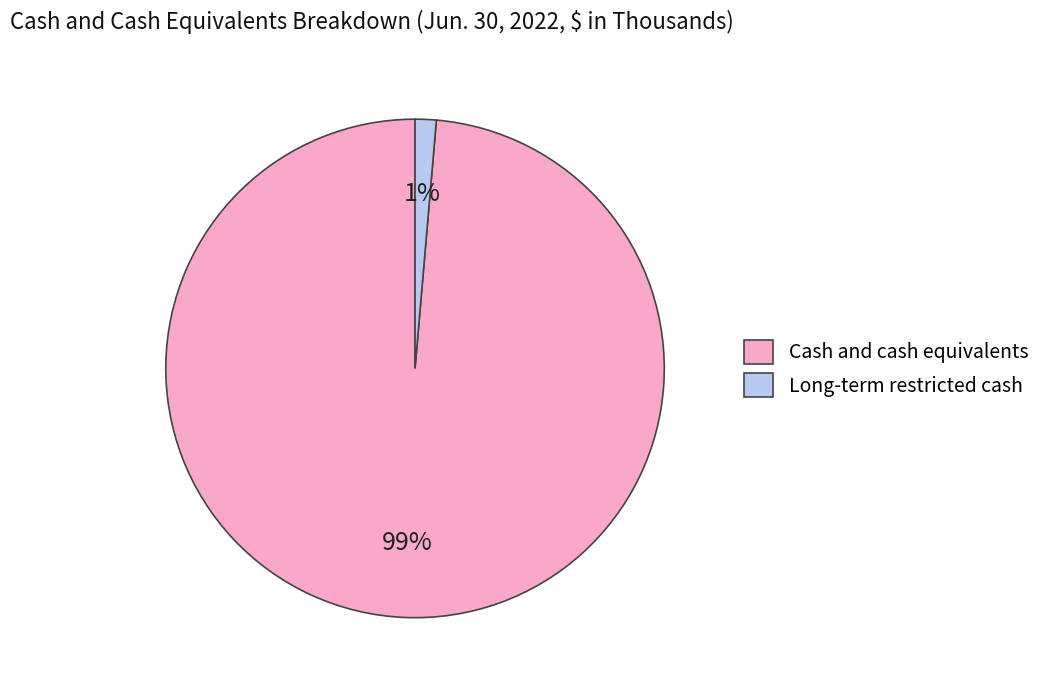

To the nearest percent, what portion does Cash and cash equivalents represent?

99%